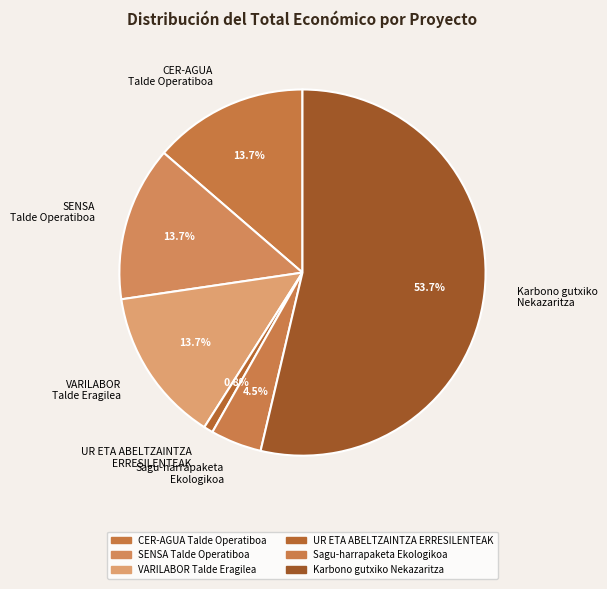

Does any single category account for the majority?

Yes